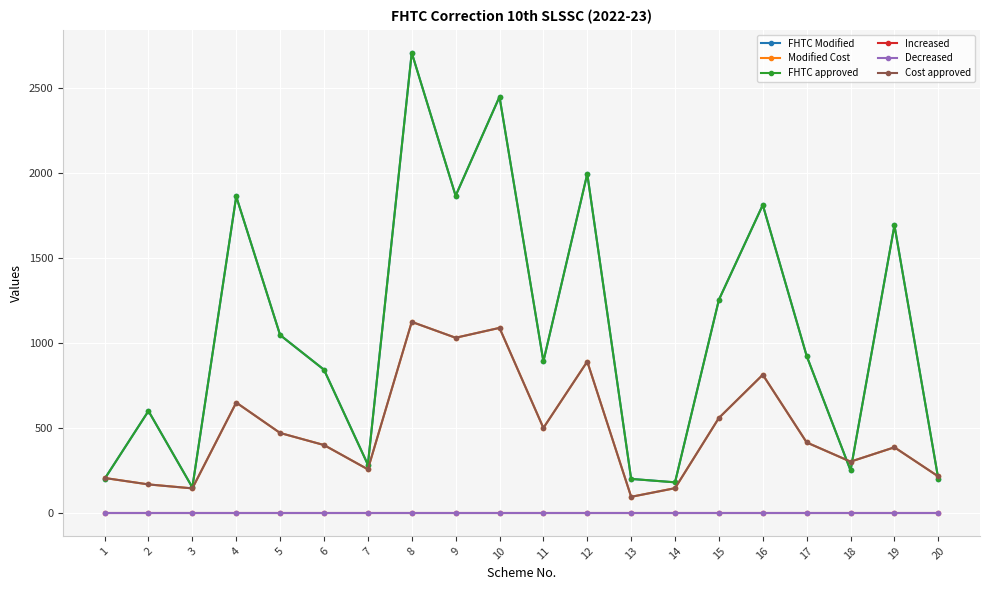

True or false: FHTC approved and FHTC Modified intersect in this chart.

False